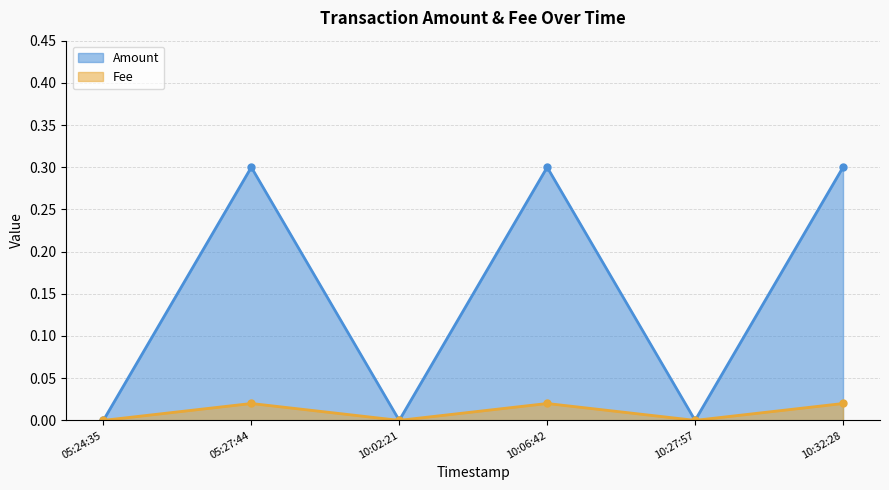

Which series has the largest total across all categories?

Amount